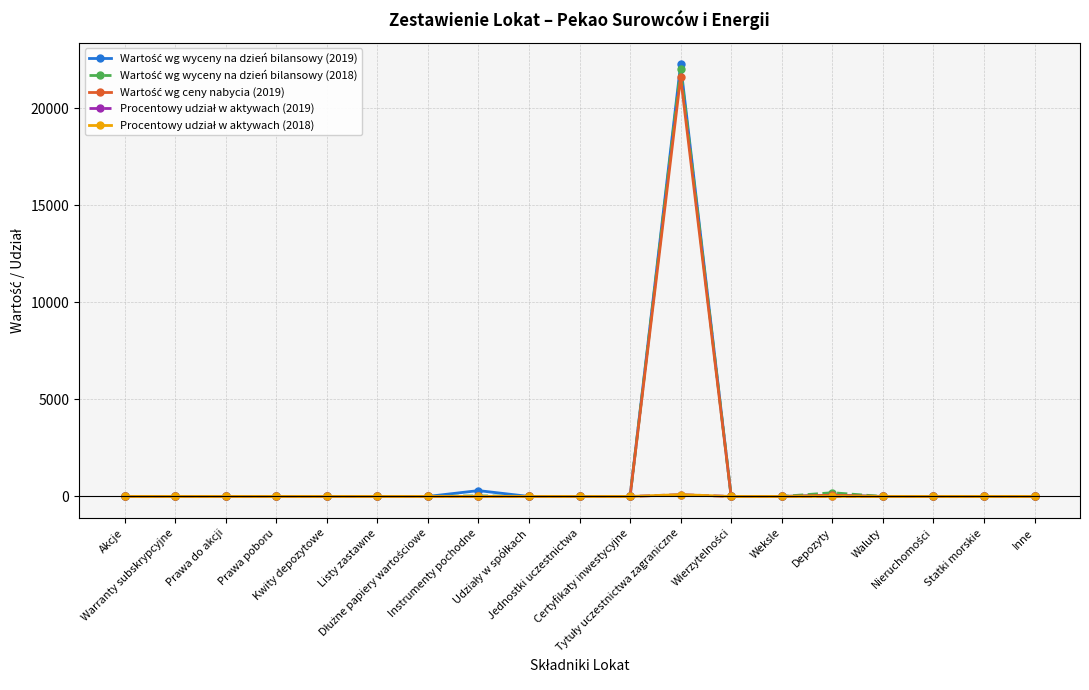

What is the maximum value shown in the chart?

22261.0